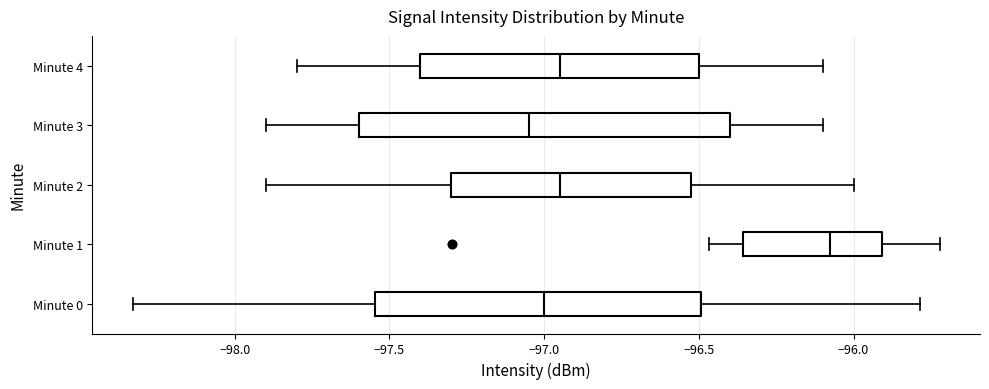

Comparing the boxes themselves (not the whiskers), which one is the widest?

Minute 3